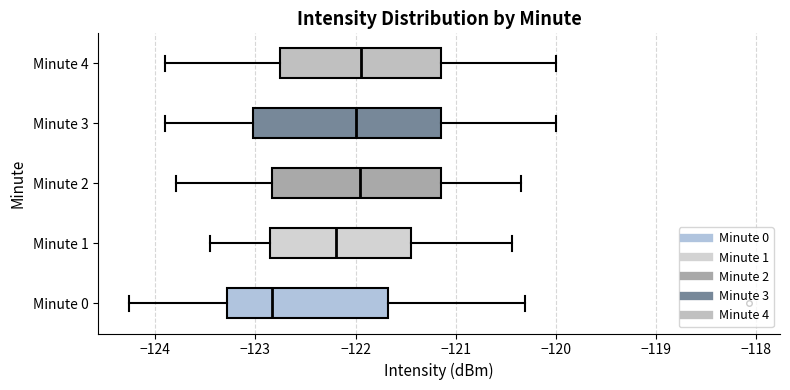

Reading bottom to top, transcribe this box plot: for each box, give where its median line is, the range the box spans, and where its two whiskers end, as read against the x-axis. The values are not printed on the chart, so give them approximately, as read against the axis.

Minute 0: median -122.8, box -123.3 to -121.7, whiskers -124.3 to -120.3
Minute 1: median -122.2, box -122.9 to -121.4, whiskers -123.5 to -120.4
Minute 2: median -122.0, box -122.8 to -121.2, whiskers -123.8 to -120.3
Minute 3: median -122.0, box -123.0 to -121.1, whiskers -123.9 to -120.0
Minute 4: median -121.9, box -122.7 to -121.1, whiskers -123.9 to -120.0